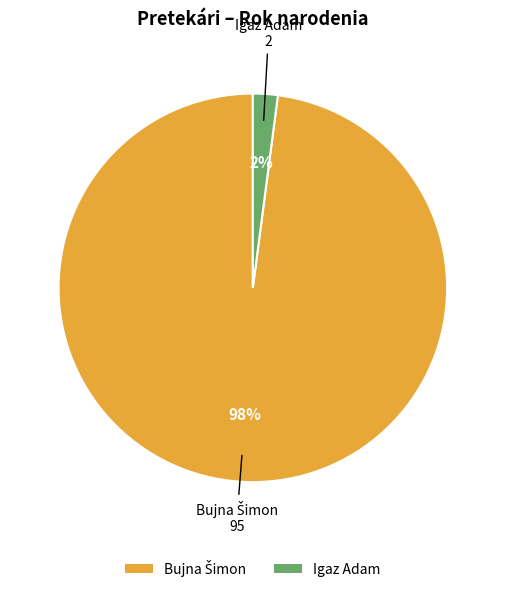

Which slice is the smallest?

Igaz Adam